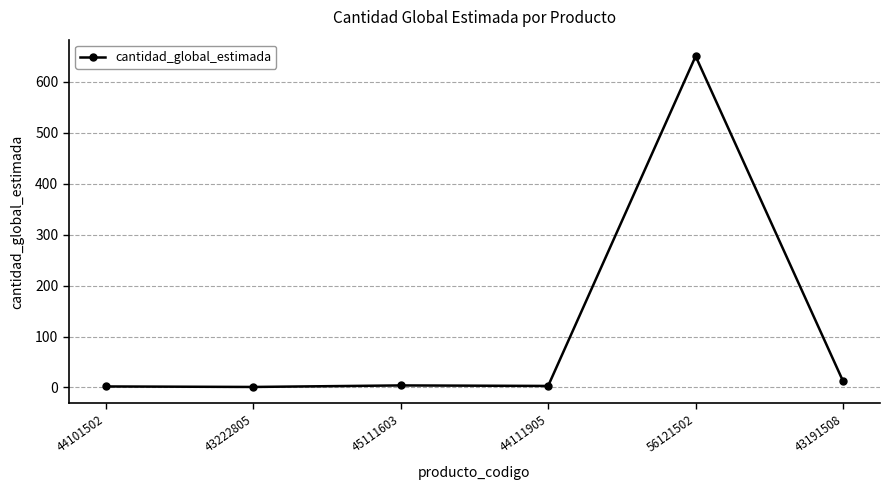

Where is the data nearest to the value 325?

43191508